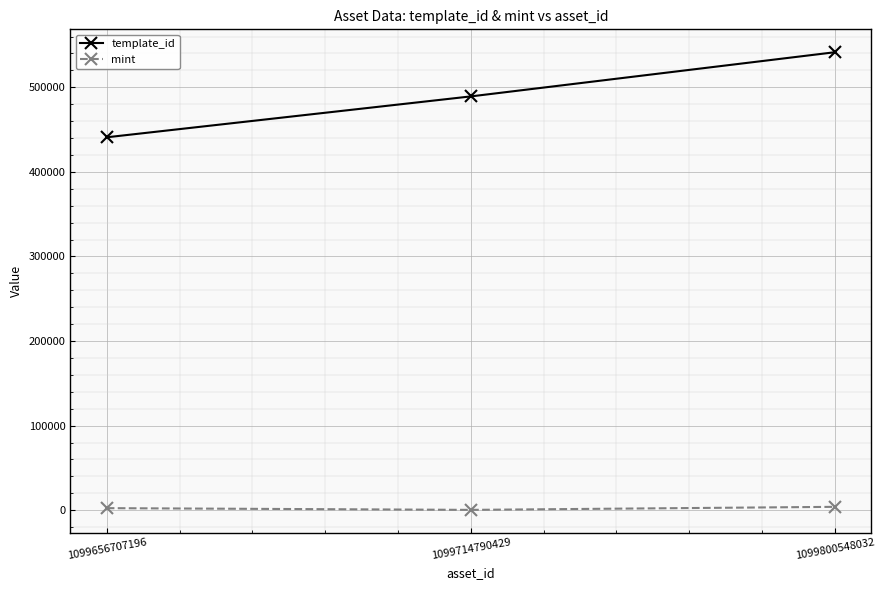

Is the value of mint at 1099800548032 greater than the value of template_id at 1099800548032?

No